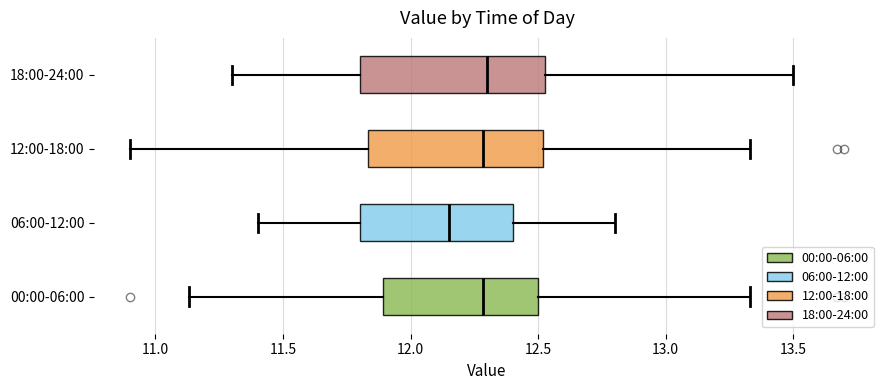

Reading bottom to top, transcribe this box plot: for each box, give where its median line is, the range the box spans, and where its two whiskers end, as read against the x-axis. The values are not printed on the chart, so give them approximately, as read against the axis.

00:00-06:00: median 12.30, box 11.90 to 12.50, whiskers 11.15 to 13.35
06:00-12:00: median 12.15, box 11.80 to 12.40, whiskers 11.40 to 12.80
12:00-18:00: median 12.30, box 11.85 to 12.50, whiskers 10.90 to 13.35
18:00-24:00: median 12.30, box 11.80 to 12.55, whiskers 11.30 to 13.50